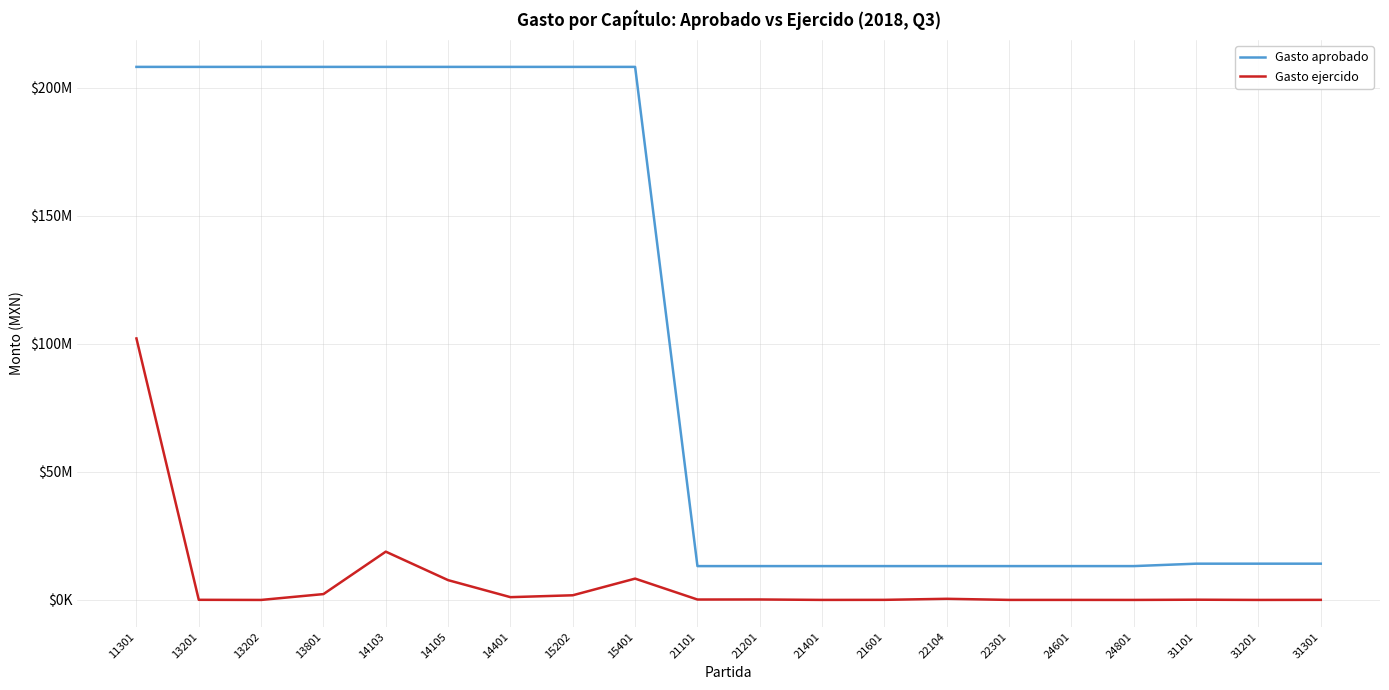

What is the value of the Gasto aprobado point at the 14th from the left?

13209700.0